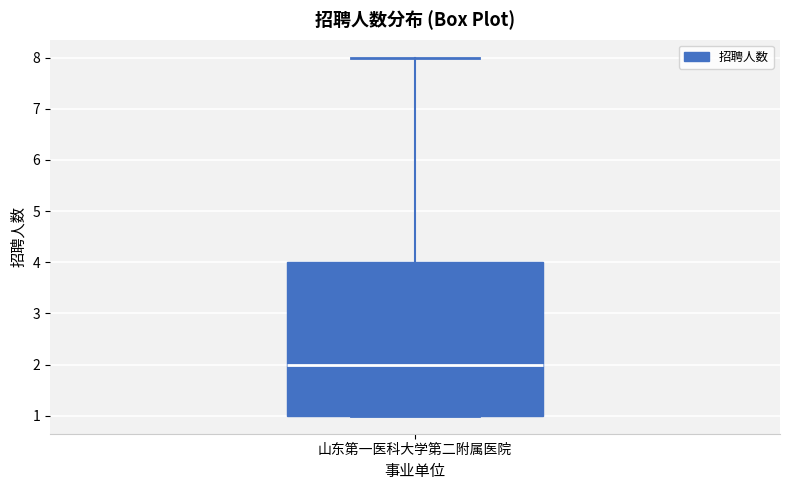

Where does the upper whisker of the box for 山东第一医科大学第二附属医院 end on the y-axis? The values are not printed on the chart, so give them approximately, as read against the axis.

8